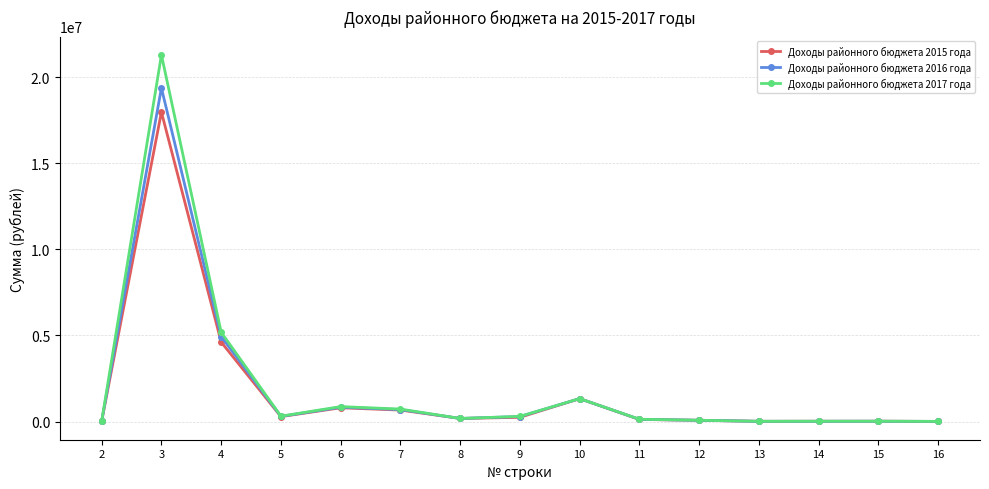

At which category is the sum across all series the highest?

3